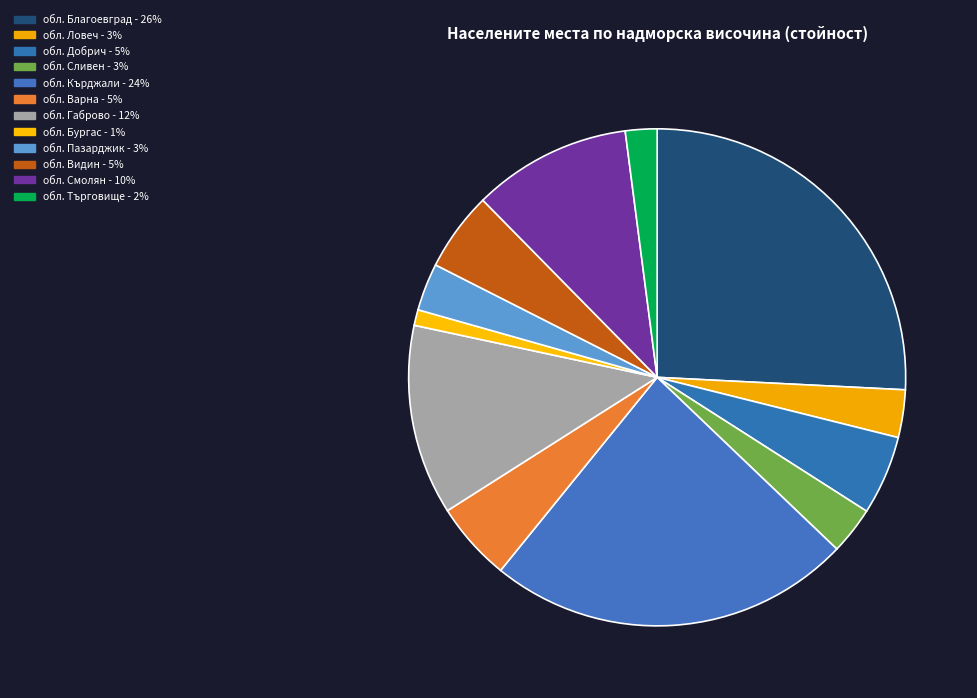

Which slice is the smallest?

обл. Бургас